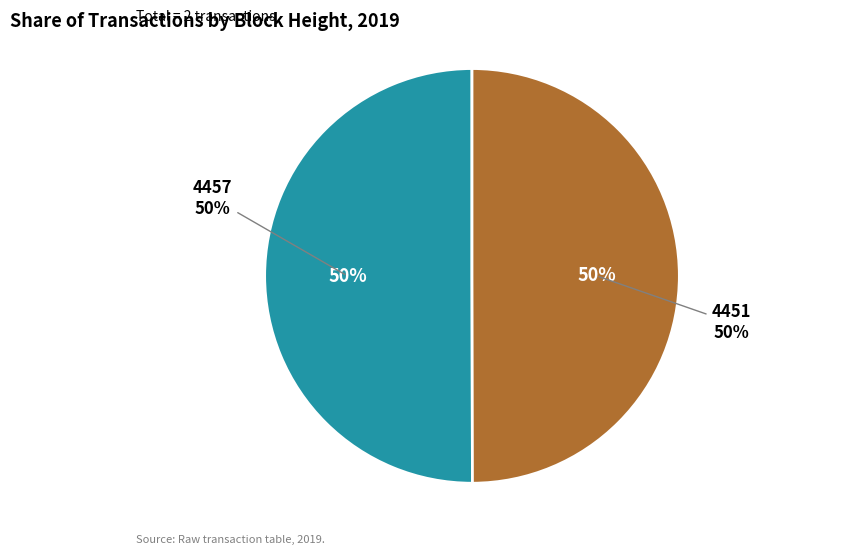

Rank the categories by value from lowest to highest.

4451, 4457